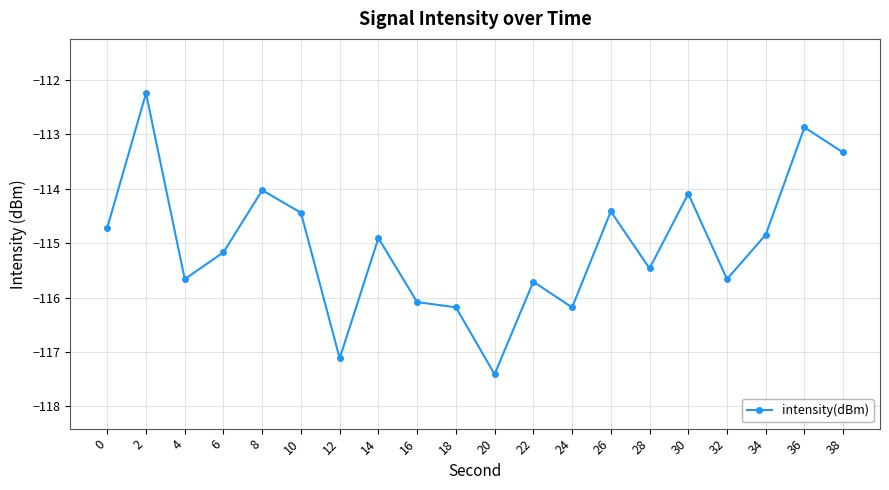

What is the difference between the values at 34 and 26?

0.4